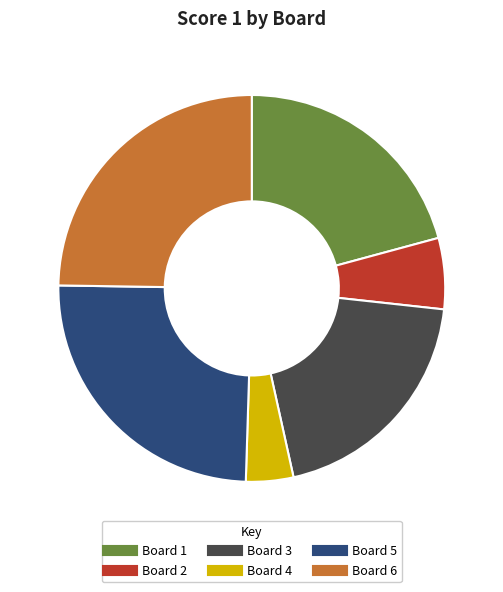

Is the sum of Board 5 and Board 4 greater than half?

No